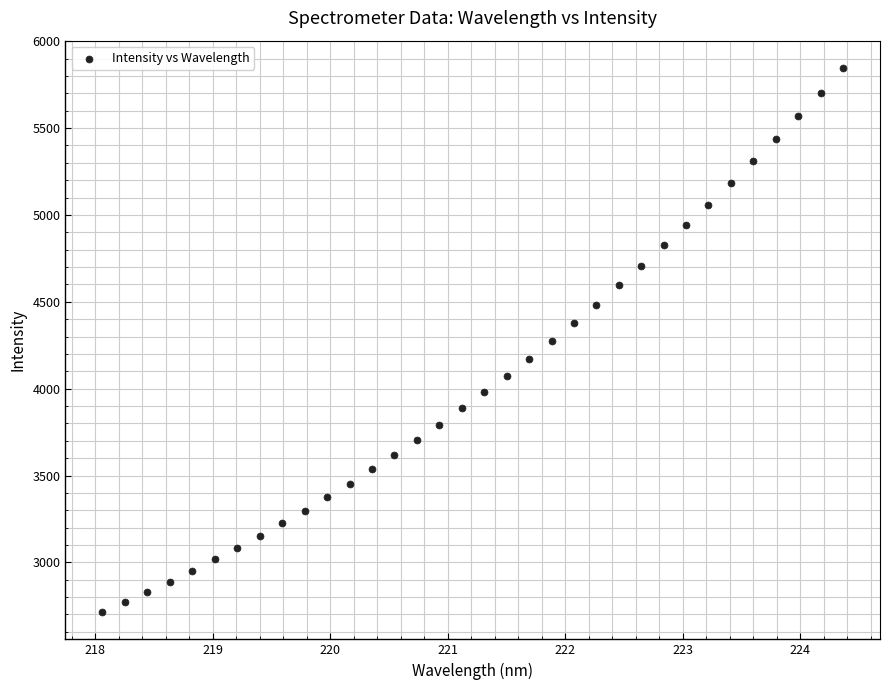

What is the range of X values (max minus min)?

6.3